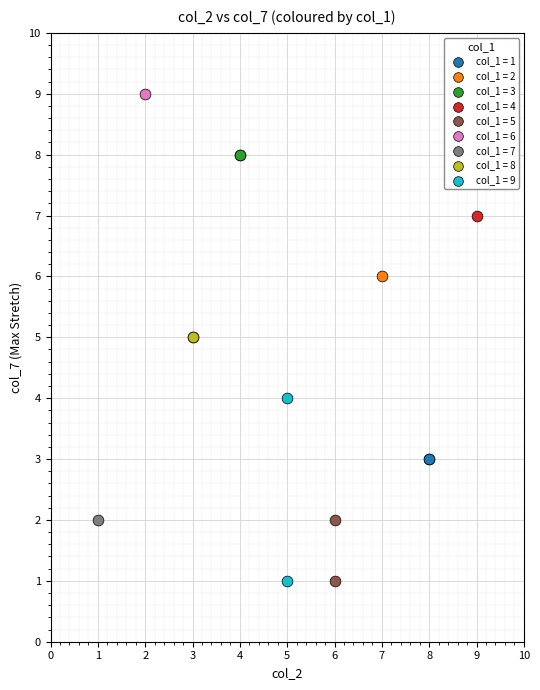

Which series reaches the maximum Y coordinate?

col_1 = 6